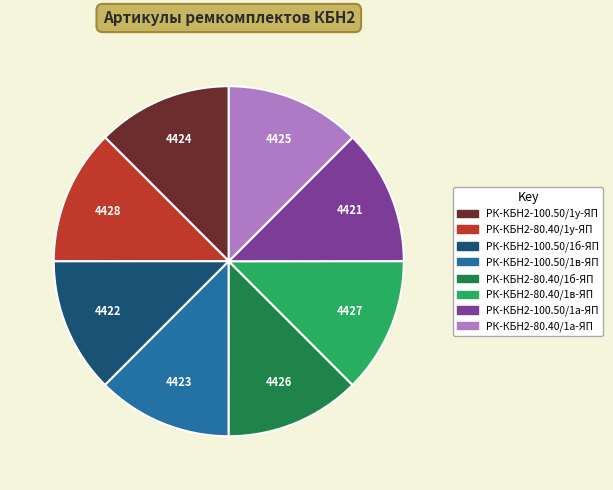

What is the ratio of the value at РК-КБН2-80.40/1б-ЯП to the value at РК-КБН2-100.50/1а-ЯП?

1.0